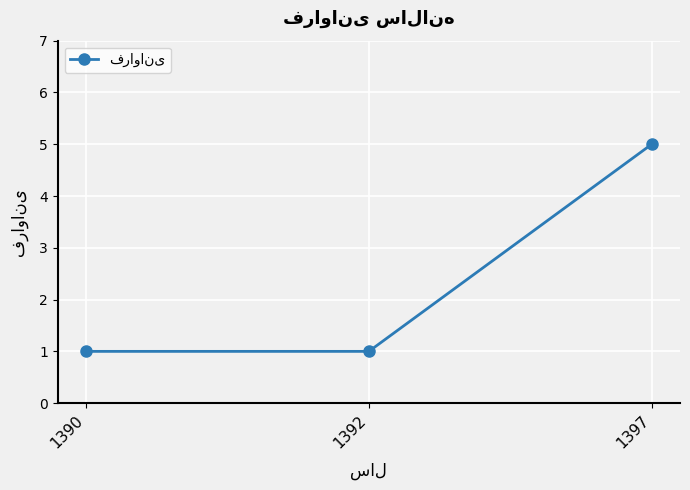

What value does the data have at 1397?

5